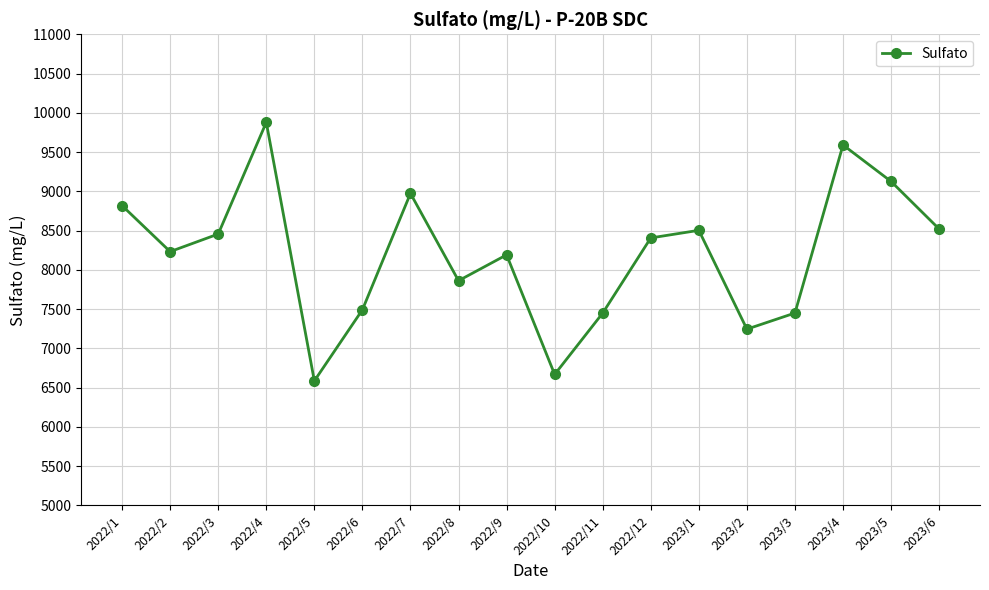

The value at 2023/4 is 9590.3. True or false?

True